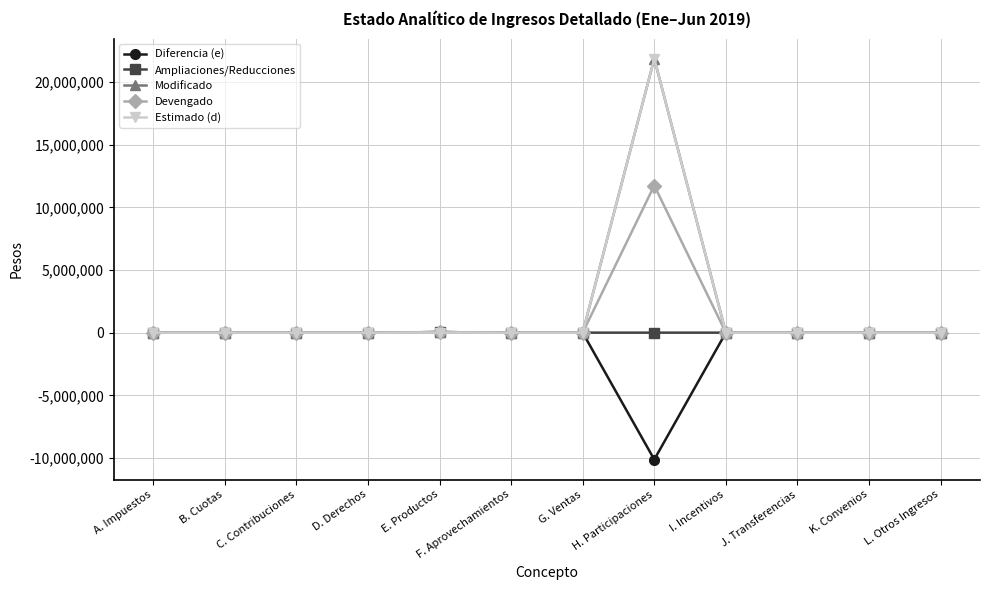

What is the label of the 9th point from the right?

D. Derechos